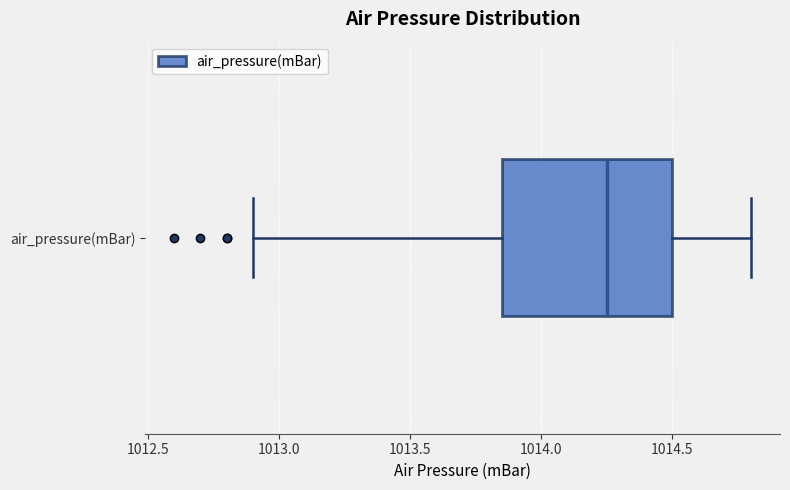

Where does the right whisker of the box for air_pressure(mBar) end on the x-axis? The values are not printed on the chart, so give them approximately, as read against the axis.

1014.80